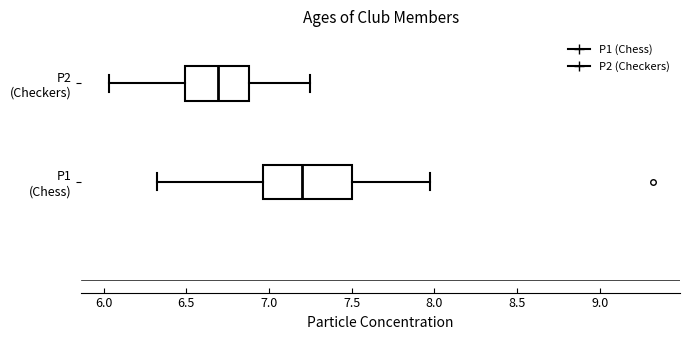

Where is the right edge of the box for P1 (Chess) on the x-axis? The values are not printed on the chart, so give them approximately, as read against the axis.

7.50